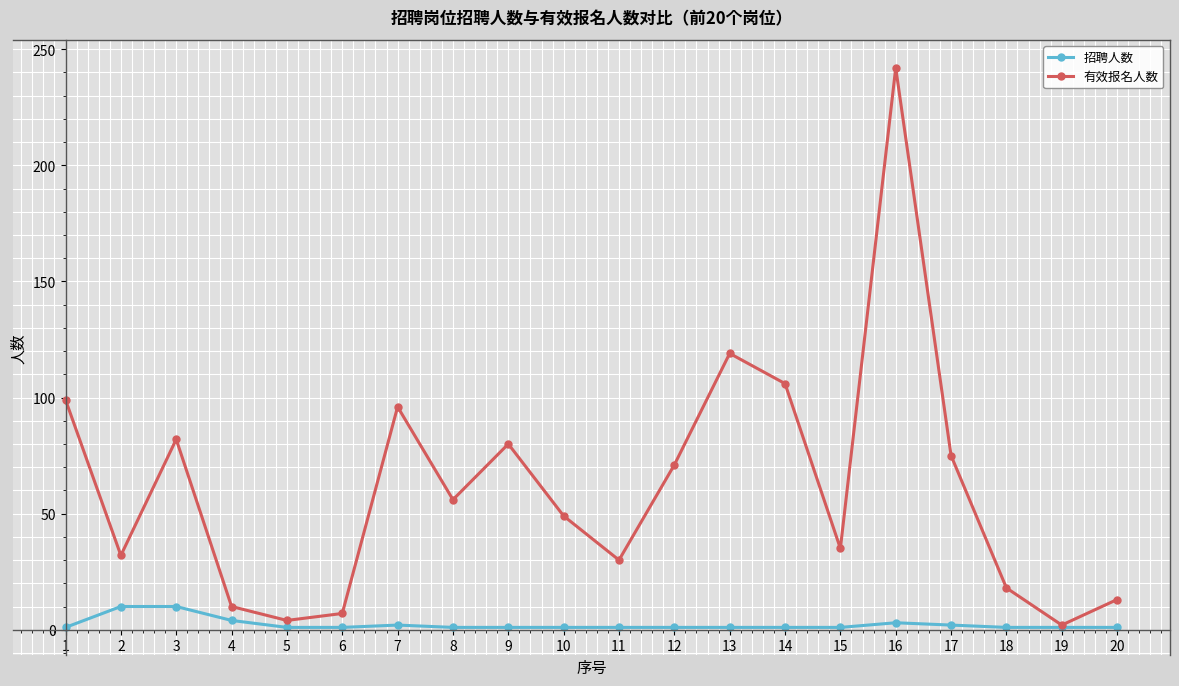

Which category has the highest value across all series?

16